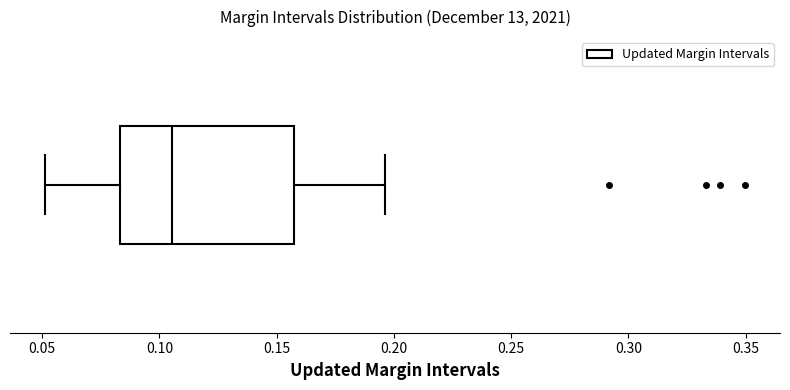

Transcribe this box plot: give where the median line is, the range the box spans, and where the two whiskers end, as read against the x-axis. The values are not printed on the chart, so give them approximately, as read against the axis.

median 0.105, box 0.085 to 0.155, whiskers 0.050 to 0.195